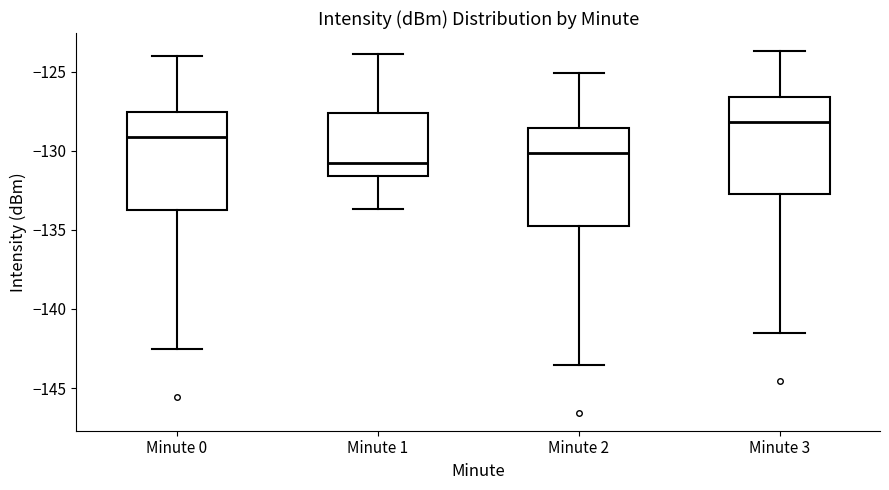

Reading left to right, read every box against the y-axis: the position of its median line, the range the box covers, and the ends of its whiskers. The values are not printed on the chart, so give them approximately, as read against the axis.

Minute 0: median -129.0, box -134.0 to -127.5, whiskers -142.5 to -124.0
Minute 1: median -131.0, box -131.5 to -127.5, whiskers -133.5 to -124.0
Minute 2: median -130.0, box -135.0 to -128.5, whiskers -143.5 to -125.0
Minute 3: median -128.0, box -133.0 to -126.5, whiskers -141.5 to -123.5